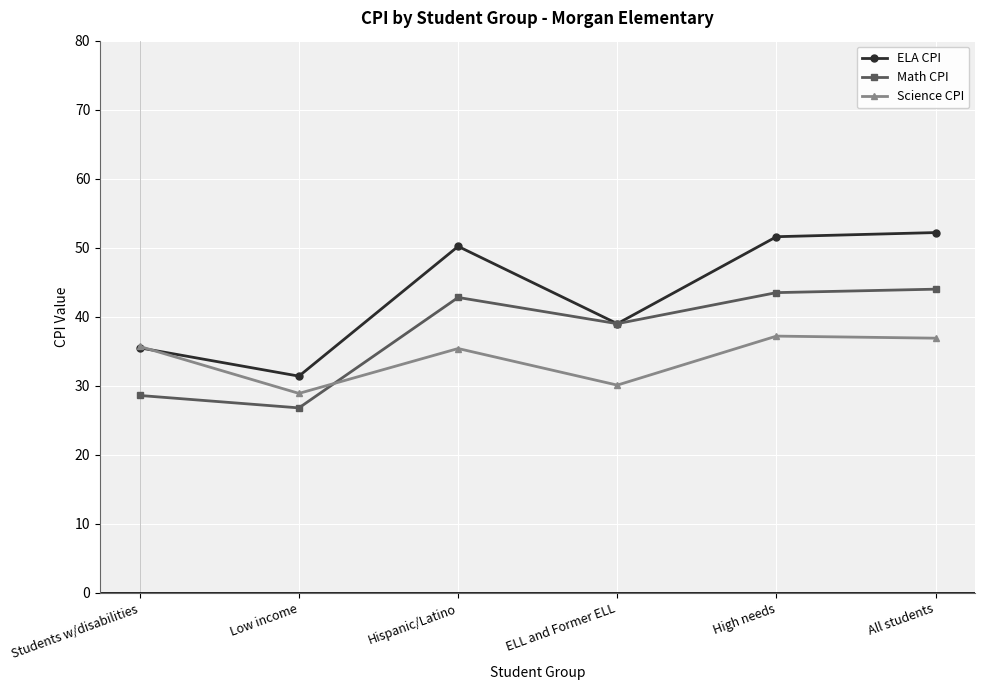

How many times do Math CPI and Science CPI cross each other?

1